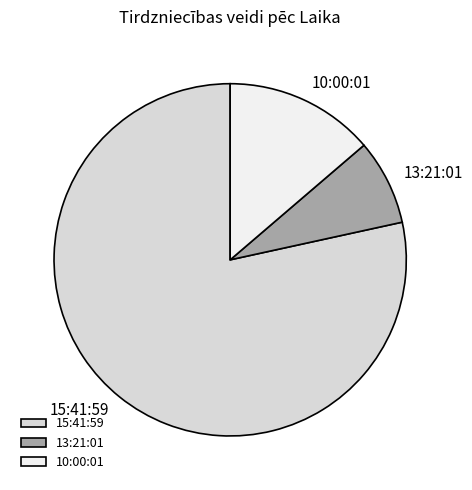

Is there a majority slice in this chart?

Yes